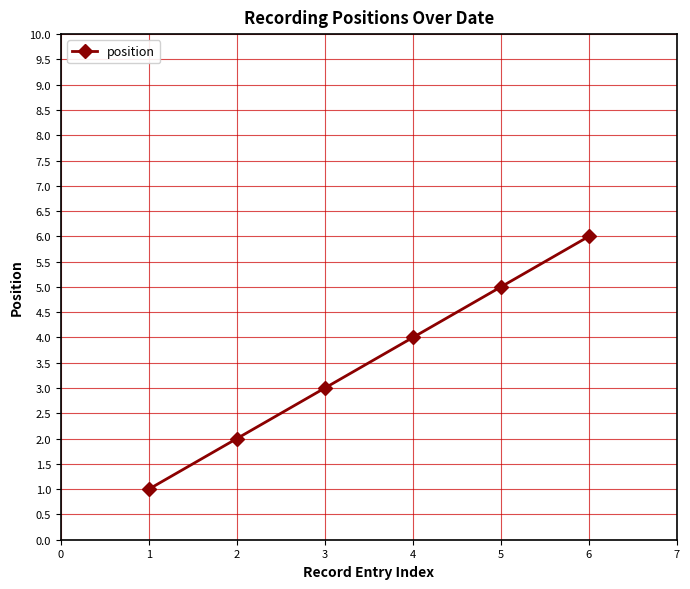

Rank the categories by value from lowest to highest.

1, 2, 3, 4, 5, 6